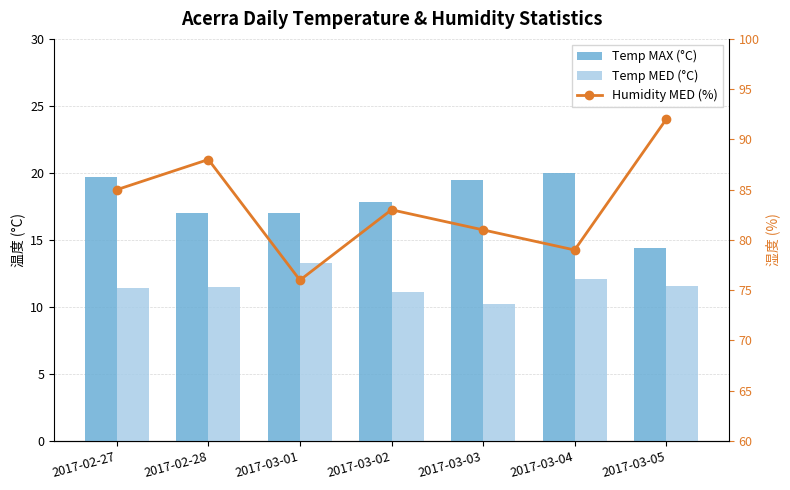

What is the sum of the Temp MAX (°C) values at 2017-03-05 and 2017-03-04?

34.4